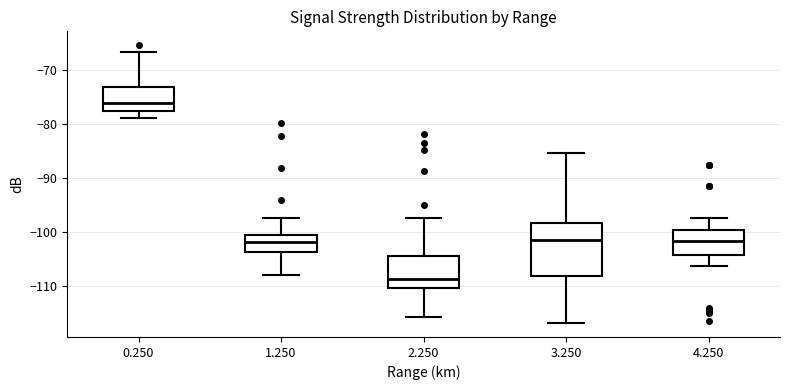

Which box is the tallest, from its lower edge to its upper edge?

3.250